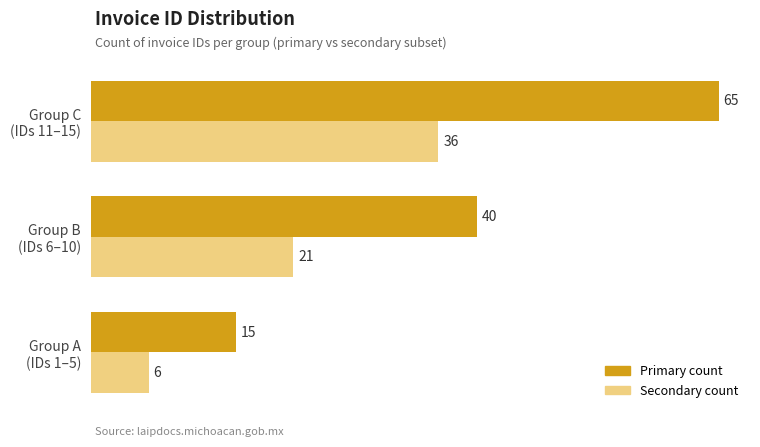

How many data points in Secondary count are less than 21?

1